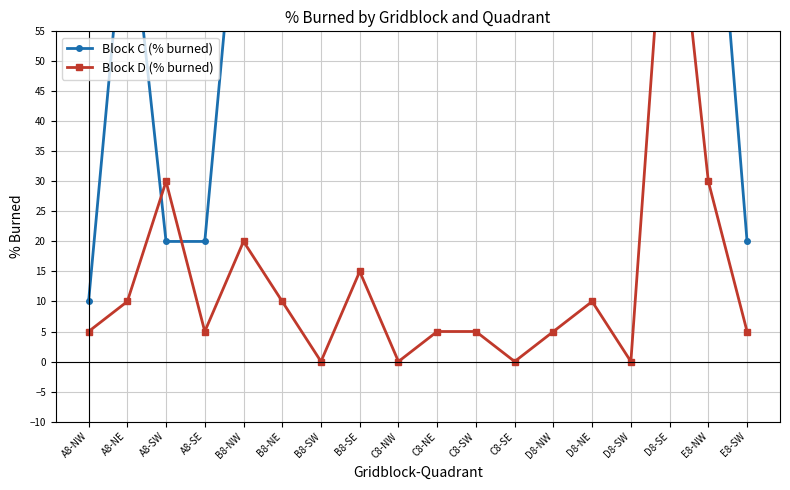

Does the chart display data point markers on the line(s)?

Yes